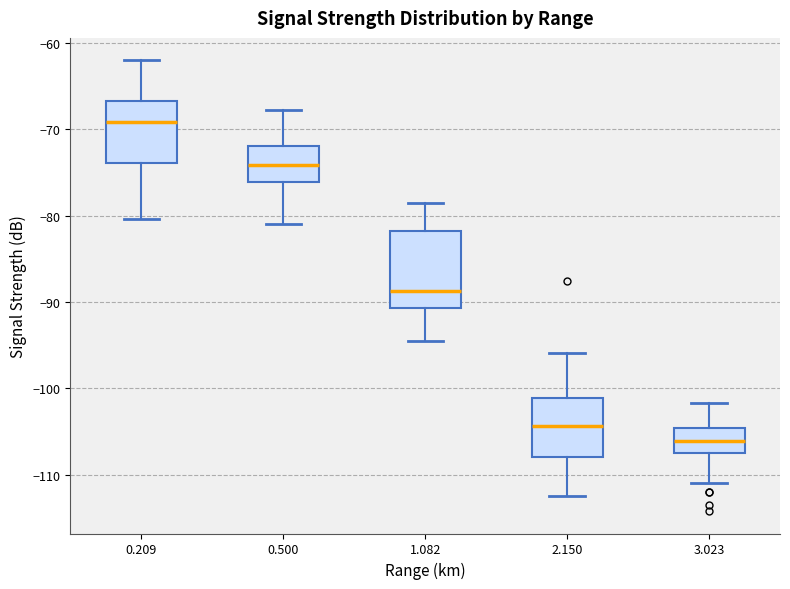

Reading left to right, read every box against the y-axis: the position of its median line, the range the box covers, and the ends of its whiskers. The values are not printed on the chart, so give them approximately, as read against the axis.

0.209: median -69, box -74 to -67, whiskers -80 to -62
0.500: median -74, box -76 to -72, whiskers -81 to -68
1.082: median -89, box -91 to -82, whiskers -94 to -78
2.150: median -104, box -108 to -101, whiskers -112 to -96
3.023: median -106, box -107 to -105, whiskers -111 to -102